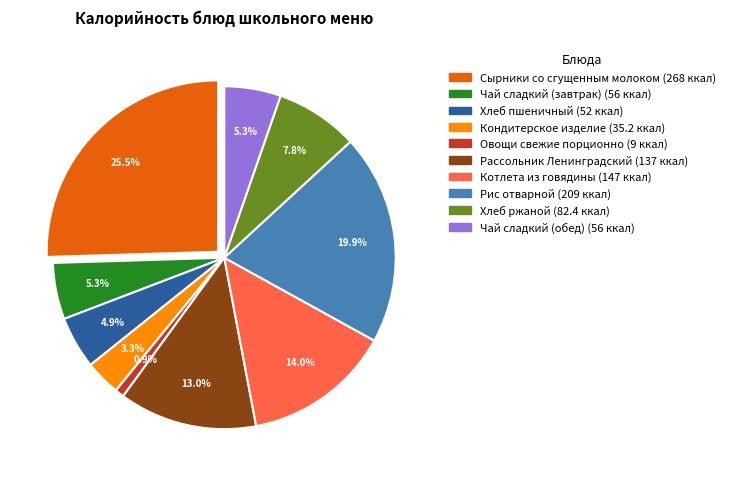

The Кондитерское изделие slice represents 1% of the pie. True or false?

False